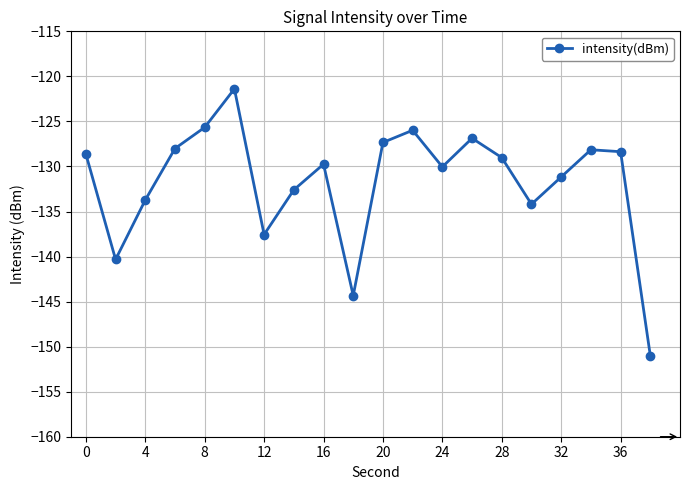

How many interior local valleys (lower than both neighbors) does the data have?

5